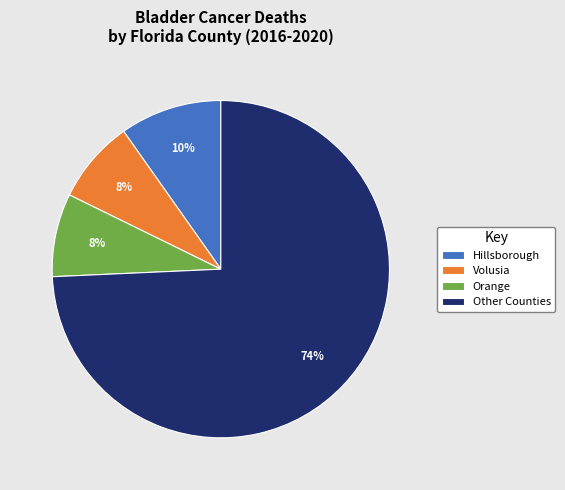

Which slice is the largest?

Other Counties